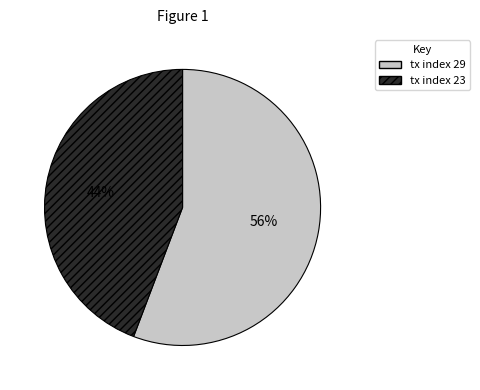

Is the sum of tx index 29 and tx index 23 greater than half?

Yes